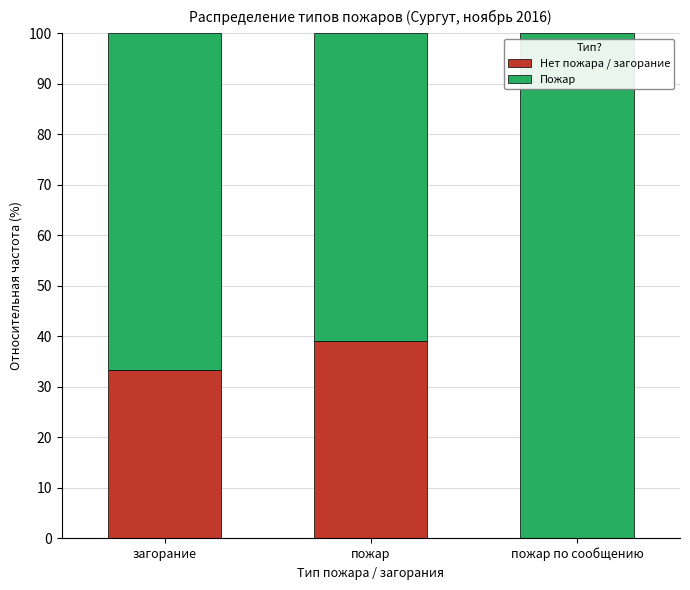

What is the total value across all series at пожар по сообщению?

100.0